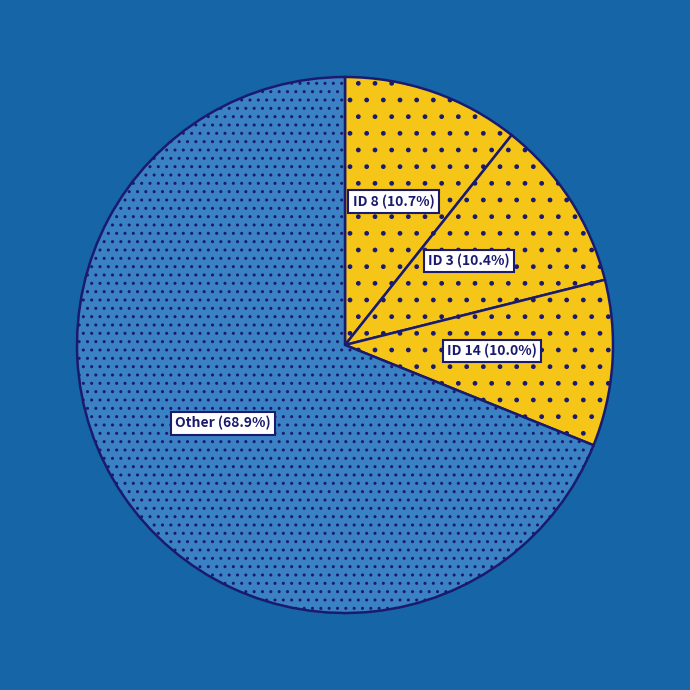

How many slices are in this pie chart?

4